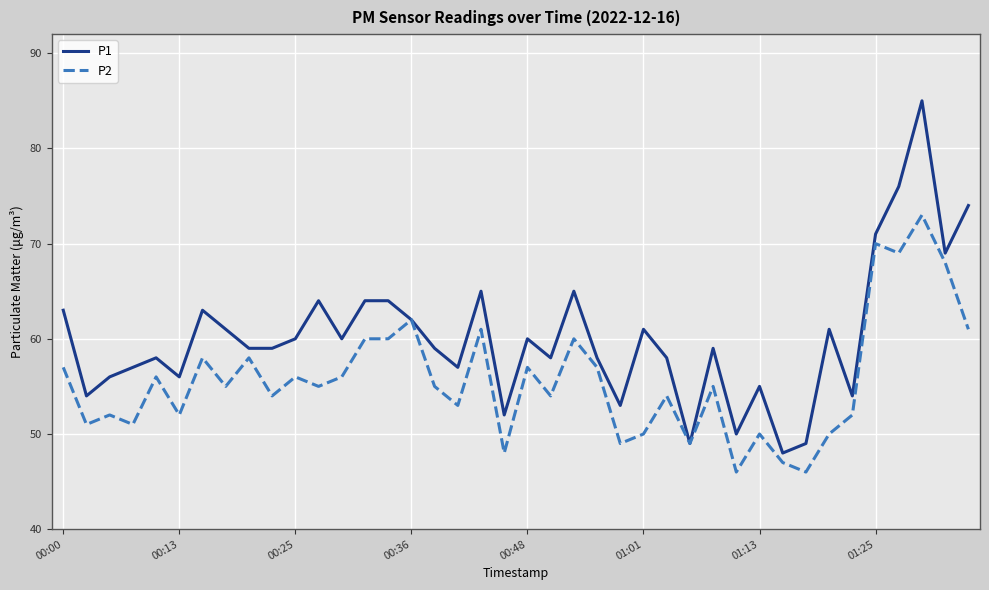

Is this an area chart (filled region under the line)?

No